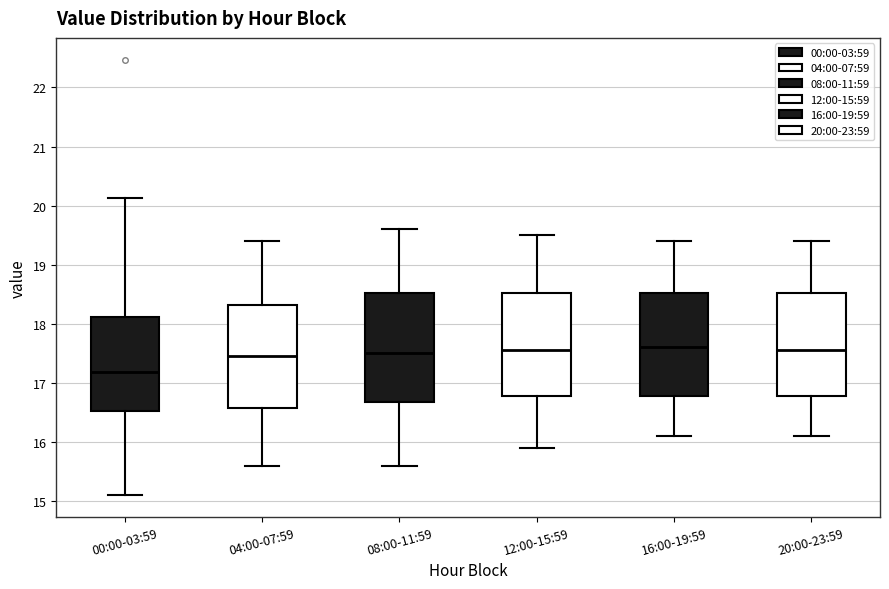

Where does the lower whisker of the box for 16:00-19:59 end on the y-axis? The values are not printed on the chart, so give them approximately, as read against the axis.

16.1